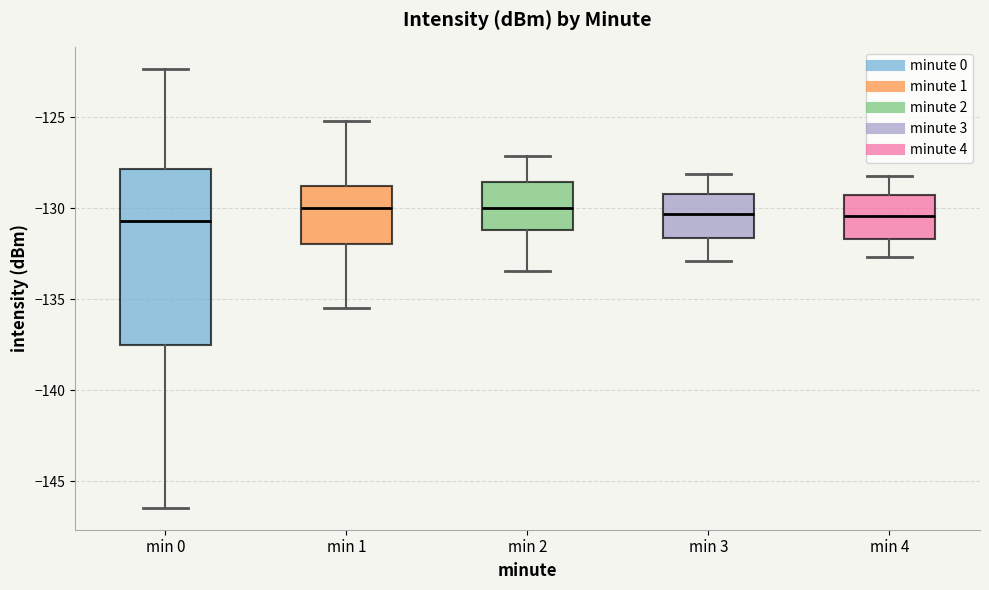

Where is the lower edge of the box for min 0 on the y-axis? The values are not printed on the chart, so give them approximately, as read against the axis.

-137.5